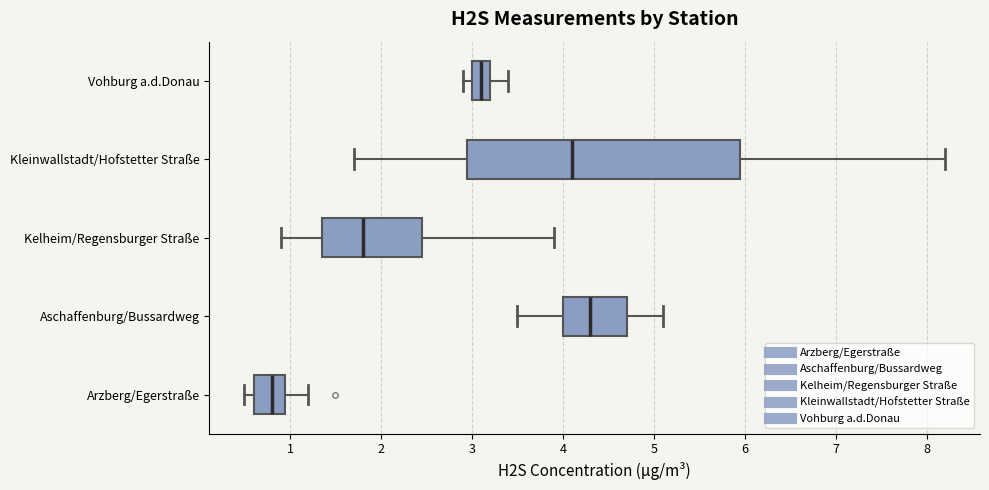

Where does the right whisker of the box for Kleinwallstadt/Hofstetter Straße end on the x-axis? The values are not printed on the chart, so give them approximately, as read against the axis.

8.2